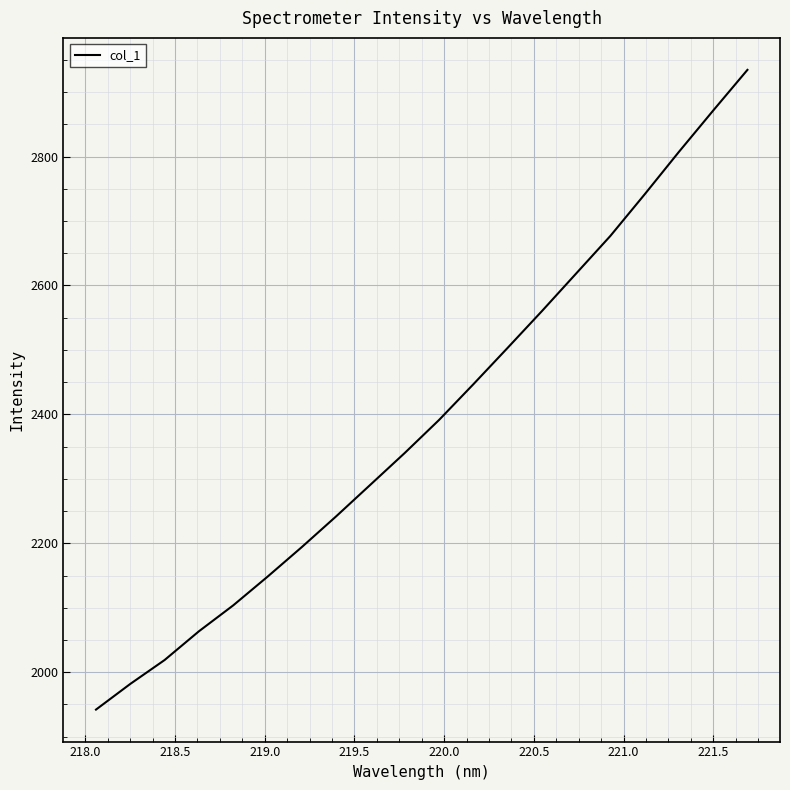

What is the difference between the maximum and minimum values?

992.4